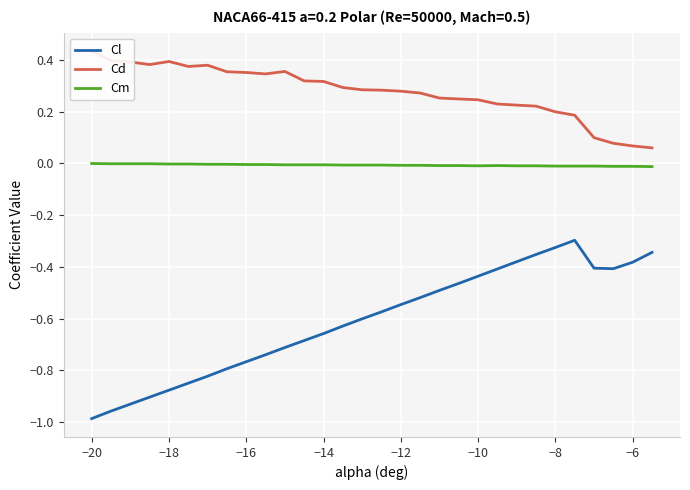

The value of Cl at −16 is -1.2. True or false?

False